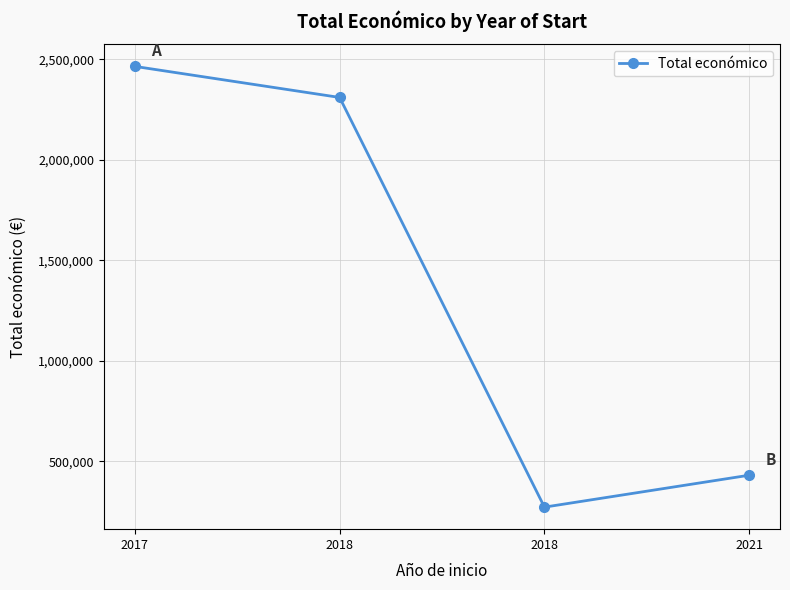

What is the change in value from 2018 to 2018?

-2038474